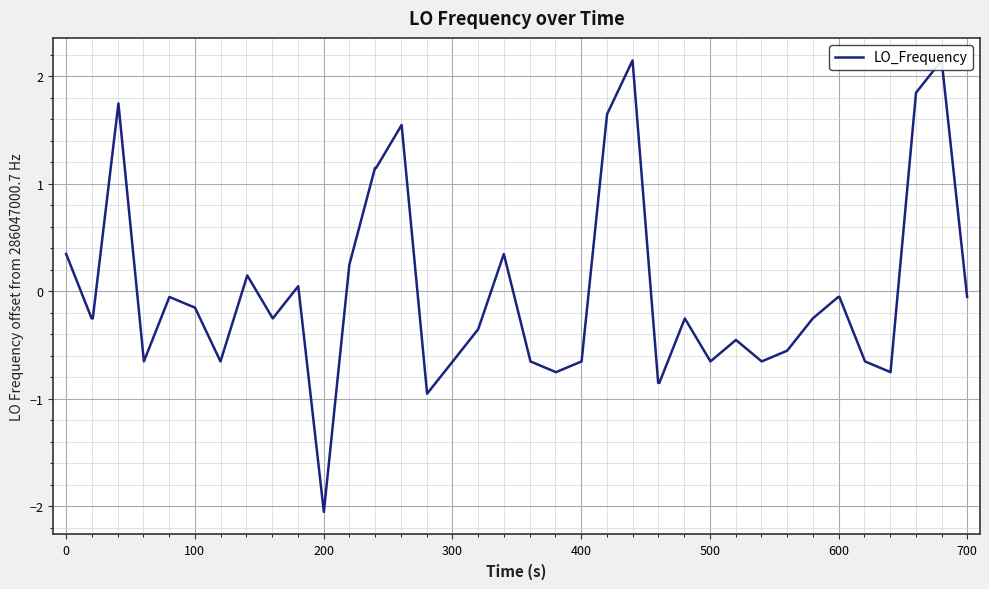

What is the minimum value shown in the chart?

-2.1